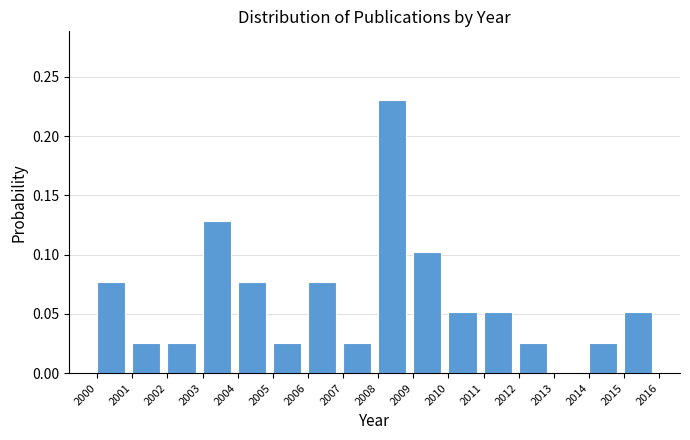

What is the height of the bar covering 2011 to 2012 on the x-axis? The values are not printed on the chart, so give them approximately, as read against the axis.

0.050